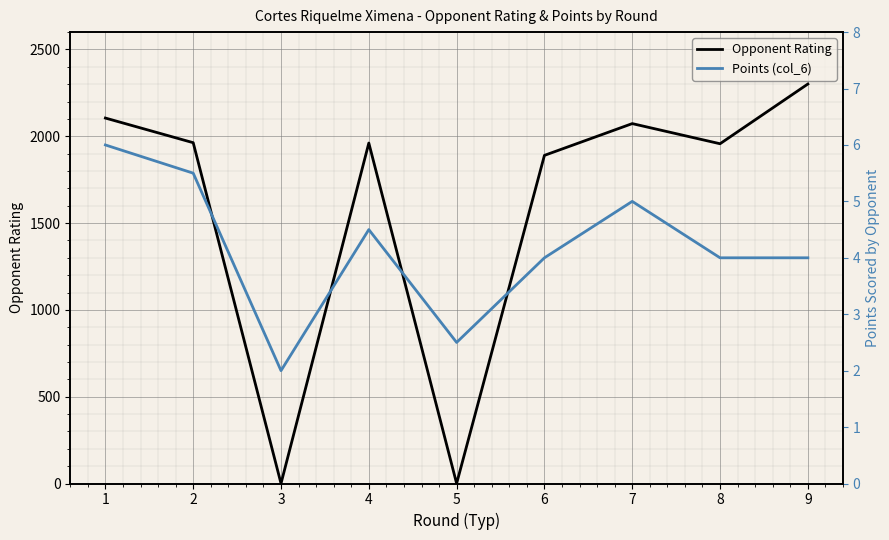

Which series ends up on top after the final intersection of Points (col_6) and Opponent Rating?

Opponent Rating